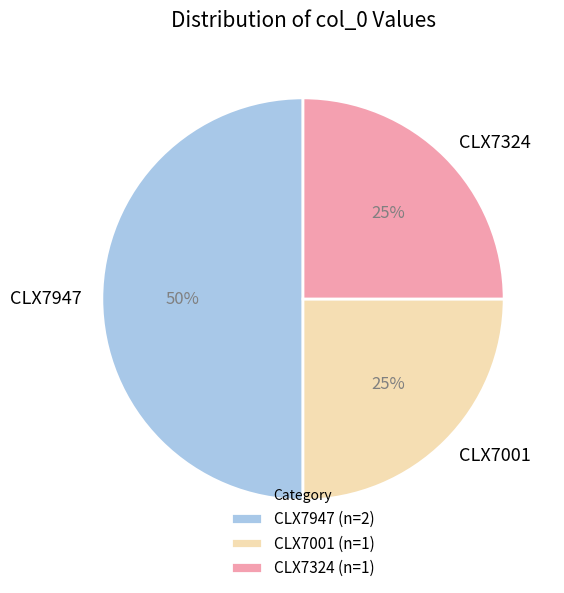

Does CLX7001 represent more than half of the total?

No